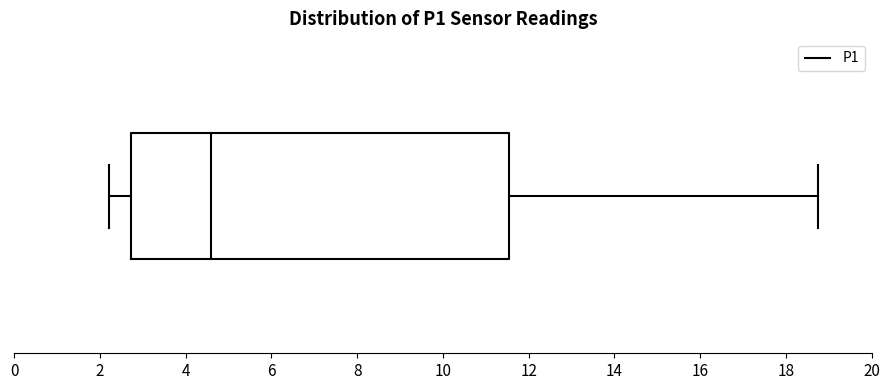

Transcribe this box plot: give where the median line is, the range the box spans, and where the two whiskers end, as read against the x-axis. The values are not printed on the chart, so give them approximately, as read against the axis.

median 4.6, box 2.8 to 11.6, whiskers 2.2 to 18.8